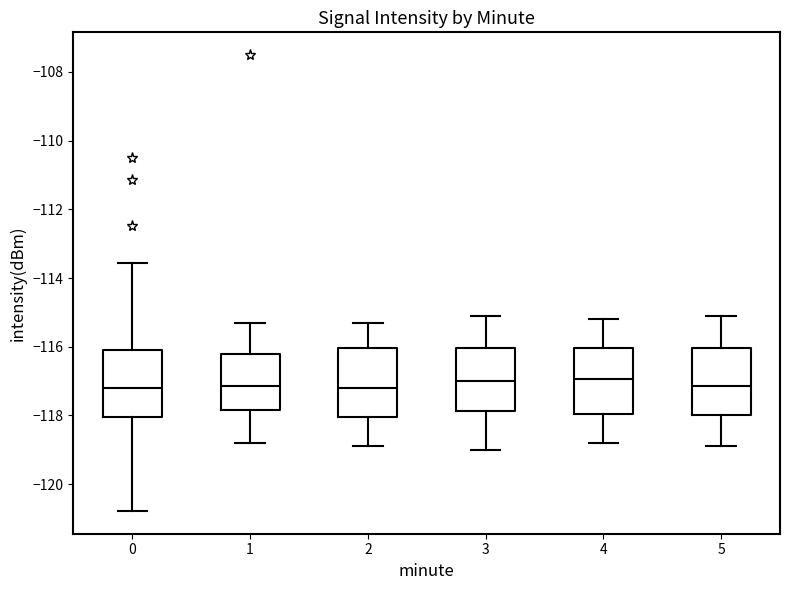

Reading left to right, transcribe this box plot: for each box, give where its median line is, the range the box spans, and where its two whiskers end, as read against the y-axis. The values are not printed on the chart, so give them approximately, as read against the axis.

0: median -117.2, box -118.0 to -116.0, whiskers -120.8 to -113.6
1: median -117.2, box -117.8 to -116.2, whiskers -118.8 to -115.2
2: median -117.2, box -118.0 to -116.0, whiskers -118.8 to -115.2
3: median -117.0, box -117.8 to -116.0, whiskers -119.0 to -115.0
4: median -117.0, box -118.0 to -116.0, whiskers -118.8 to -115.2
5: median -117.2, box -118.0 to -116.0, whiskers -118.8 to -115.0